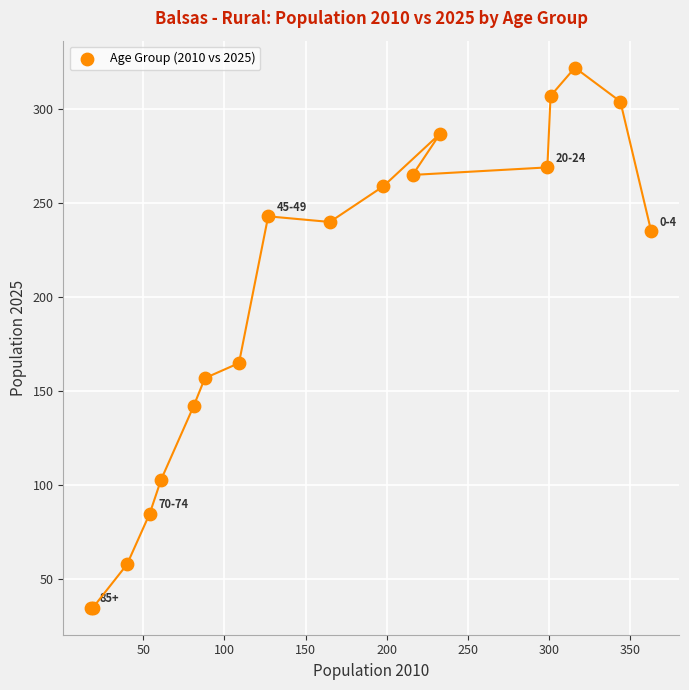

What Y value in the scatter plot is closest to 178?

165